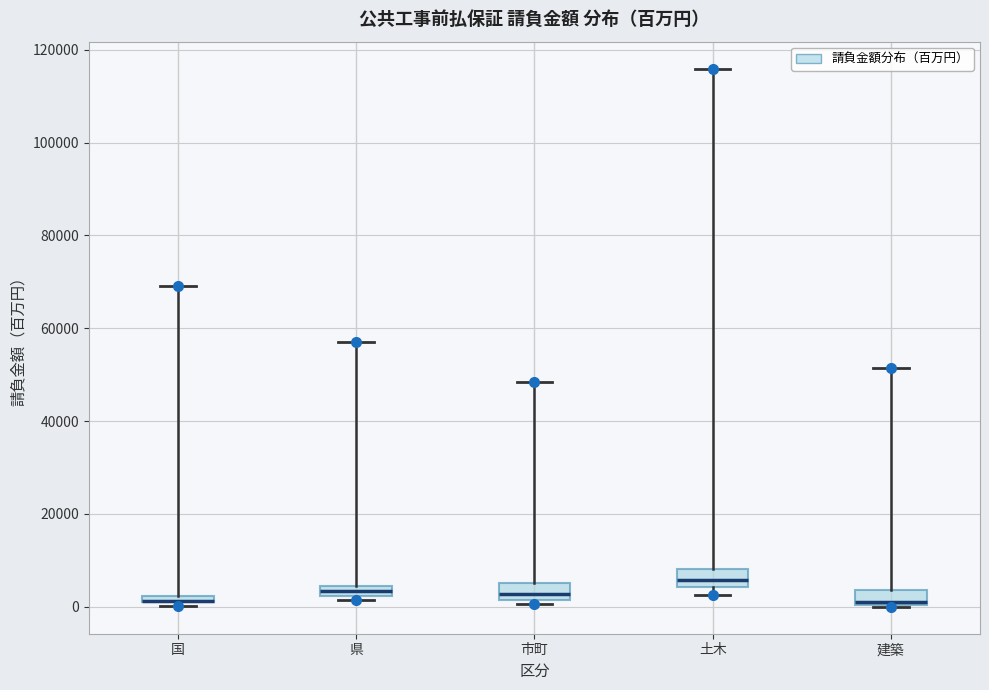

Where does the median line of the box for 土木 sit on the y-axis? The values are not printed on the chart, so give them approximately, as read against the axis.

6000